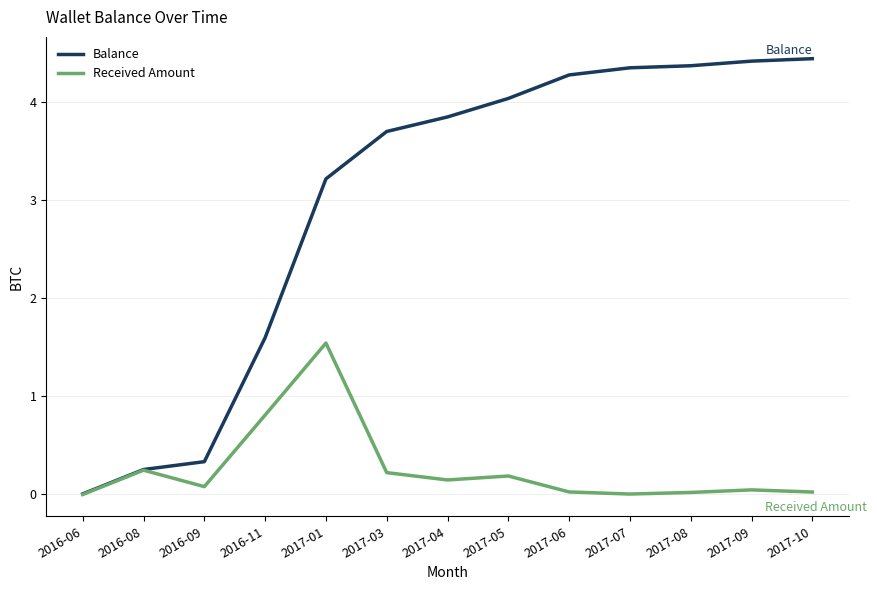

What is the maximum value for Received Amount?

1.5